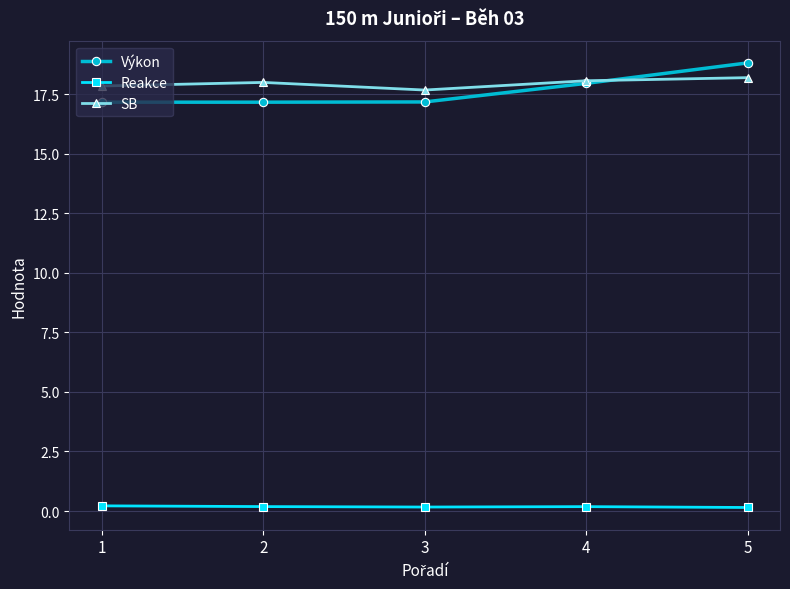

At how many categories does at least one series exceed 9?

5